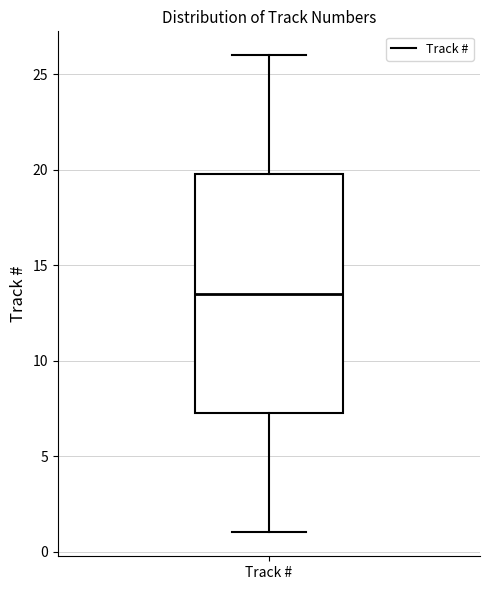

Read this box plot against the y-axis: the position of the median line, the range covered by the box, and the ends of both whiskers. The values are not printed on the chart, so give them approximately, as read against the axis.

median 13.5, box 7.5 to 20.0, whiskers 1.0 to 26.0